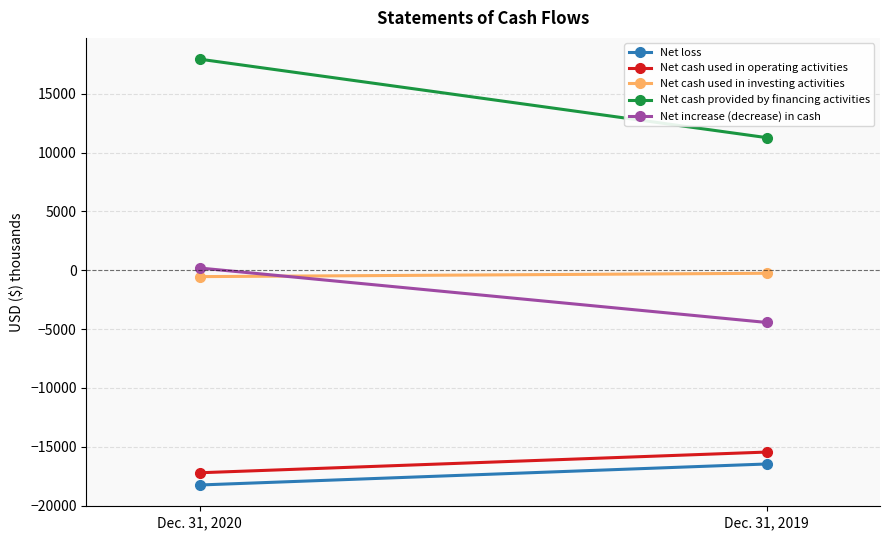

At which label does Net loss reach its peak?

Dec. 31, 2019